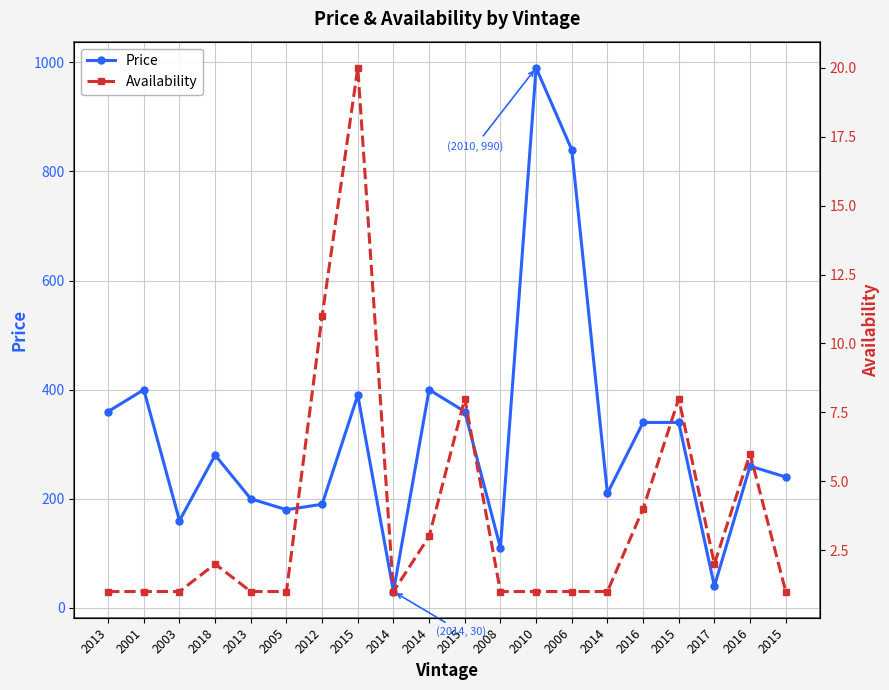

True or false: Price and Availability intersect in this chart.

False